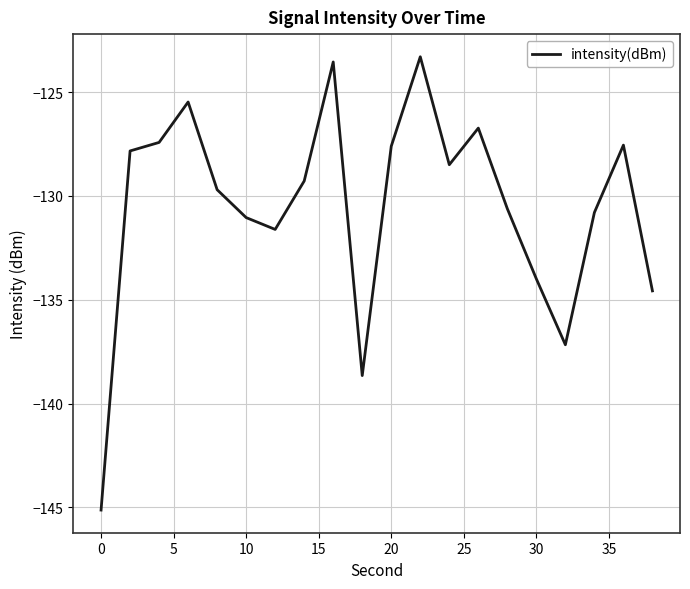

Is this an area chart (filled region under the line)?

No